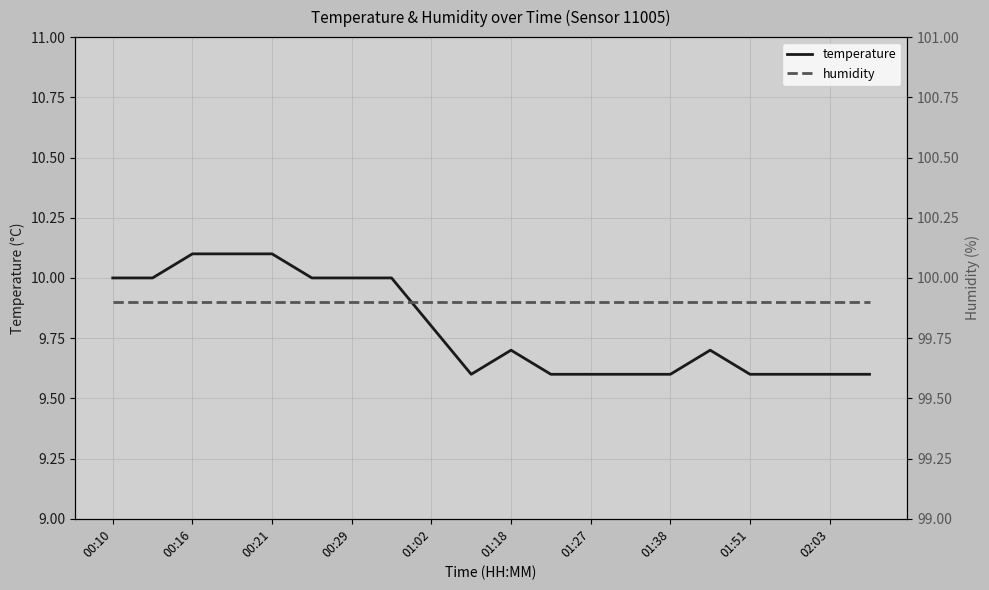

List the series in order of their peak value, highest first.

humidity, temperature